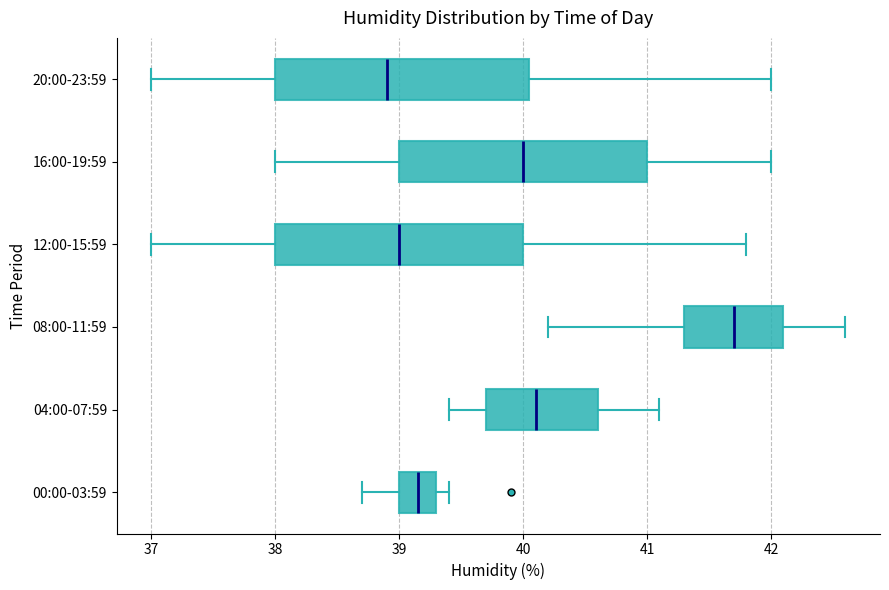

Which box has the furthest to the left median line?

20:00-23:59